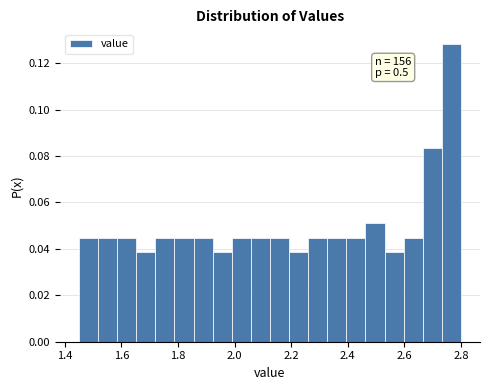

Around what value on the x-axis is the tallest bar? Give the approximate position of its centre, as read against the axis.

2.76